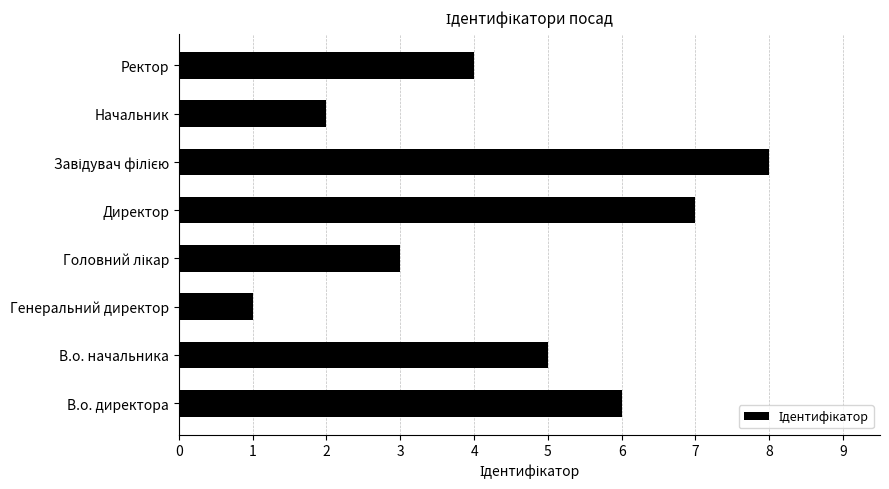

How many categories are shown in the chart?

8